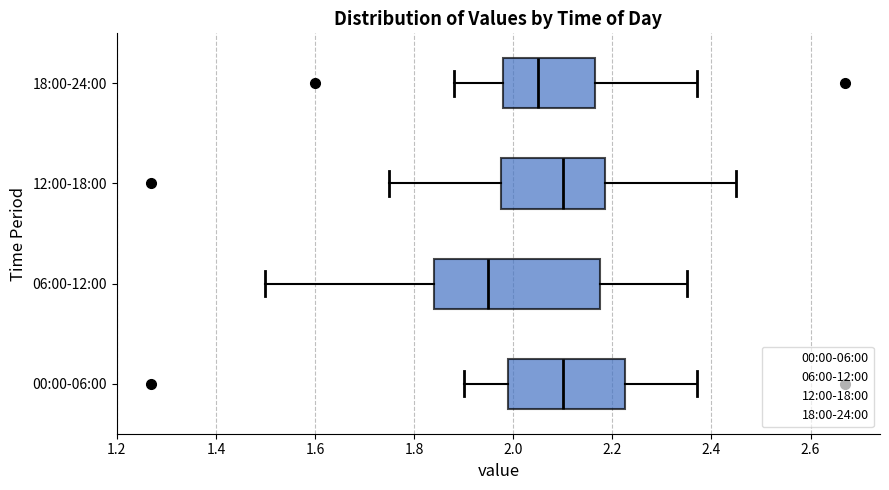

Comparing the boxes themselves (not the whiskers), which one is the widest?

06:00-12:00